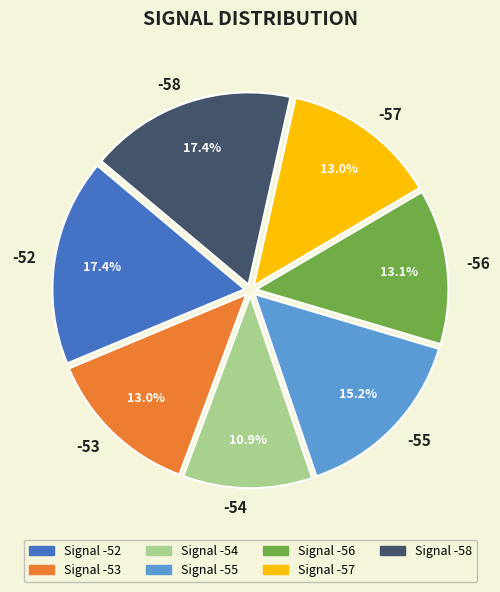

To the nearest percent, what percentage of the pie is -53?

13%